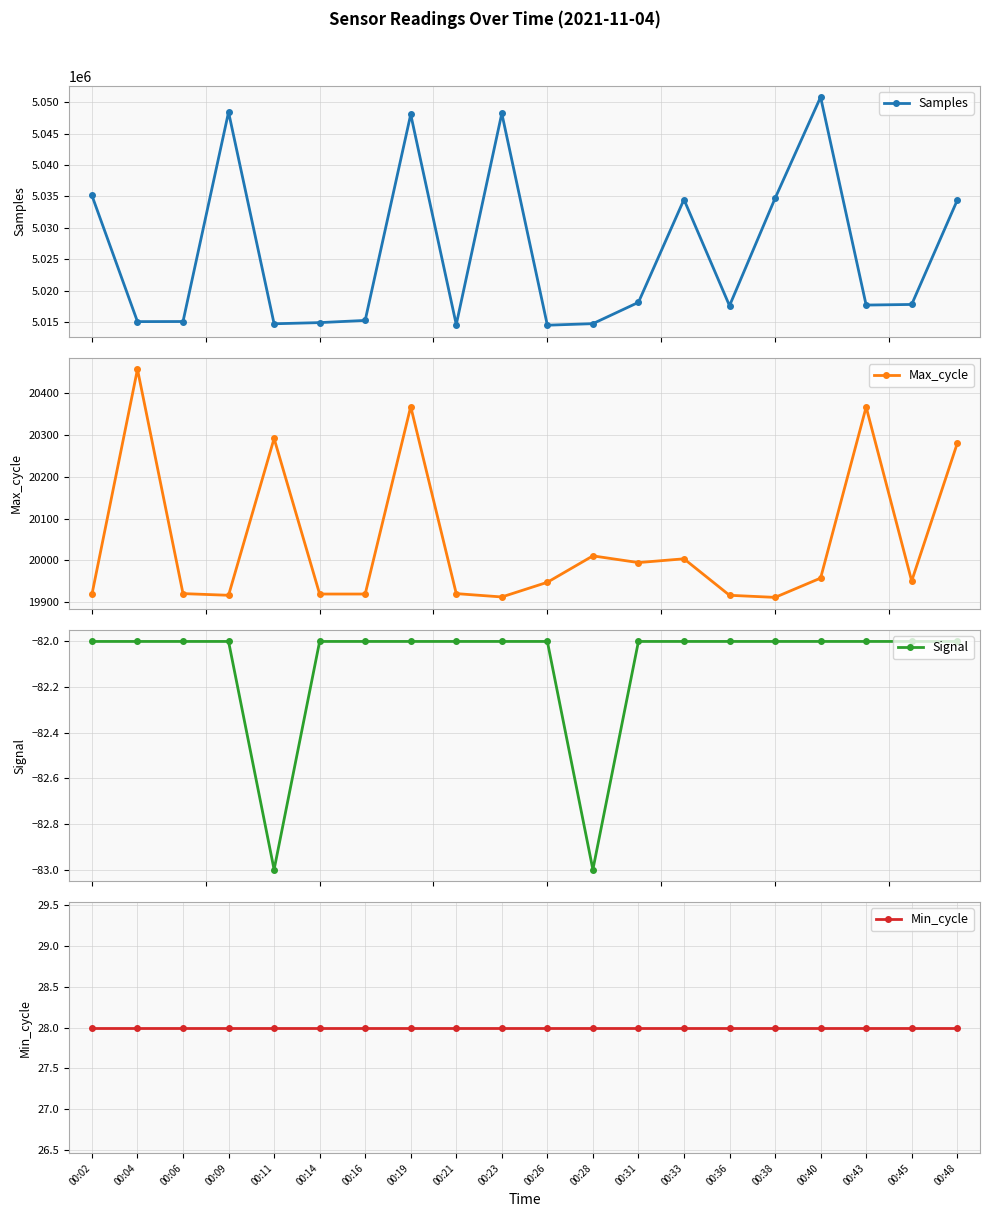

List the series in order of their peak value, lowest first.

Signal, Min_cycle, Max_cycle, Samples